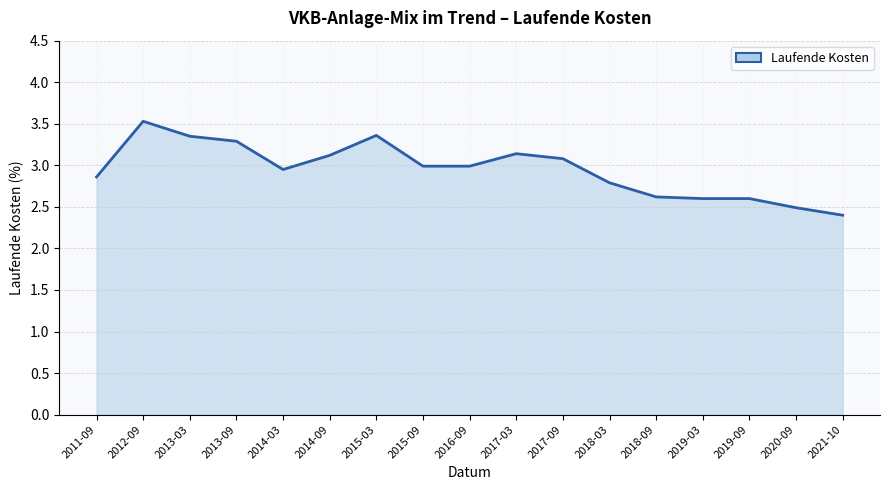

What position from the right is 2011-09?

17